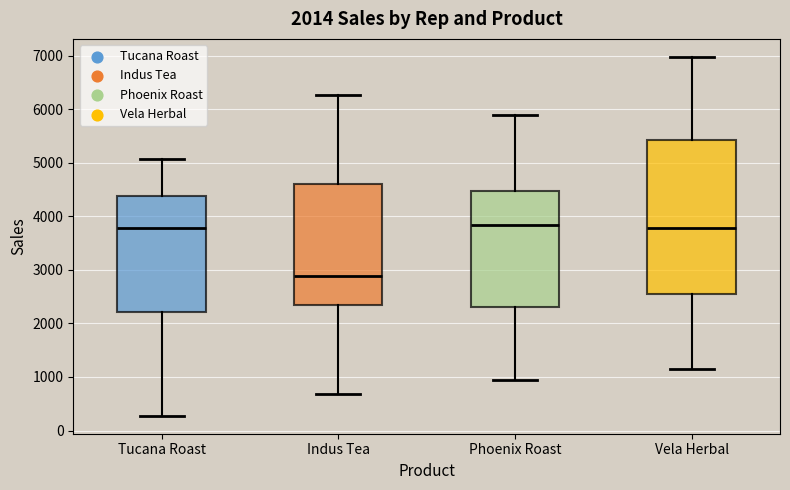

Comparing the boxes themselves (not the whiskers), which one is the tallest?

Vela Herbal